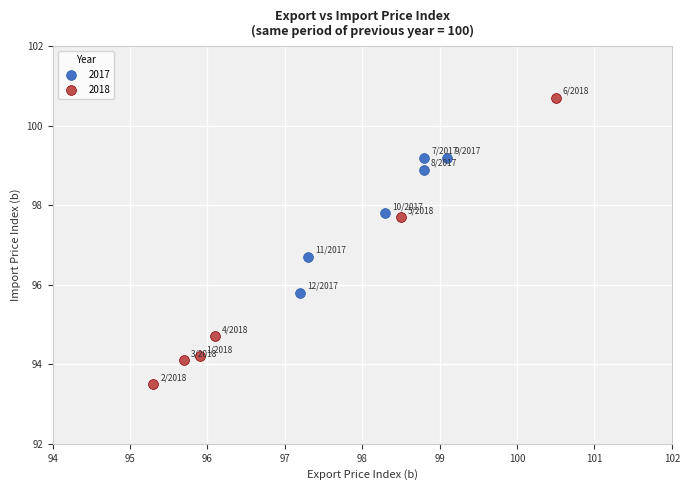

Which series has the widest spread of Y values?

2018